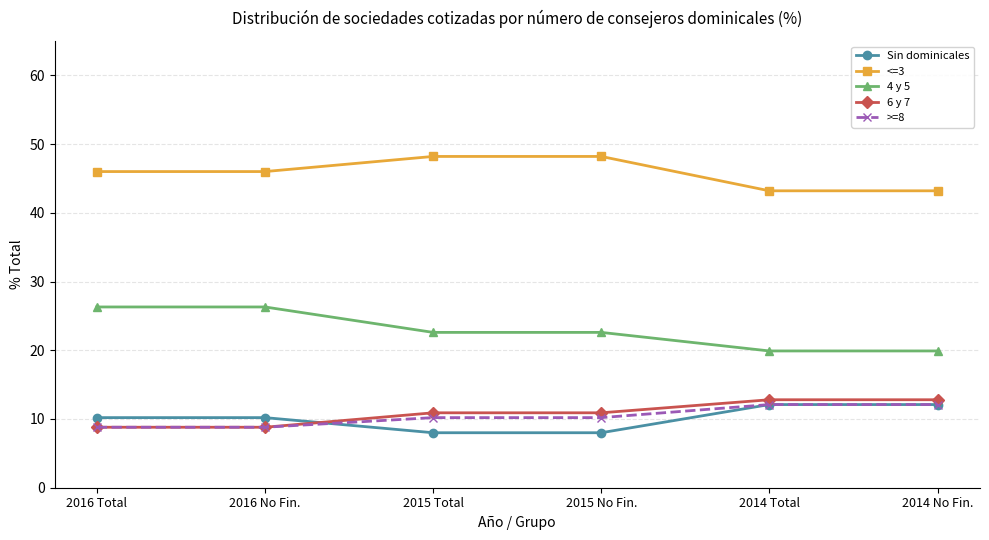

Which series has the largest range (max minus min)?

4 y 5